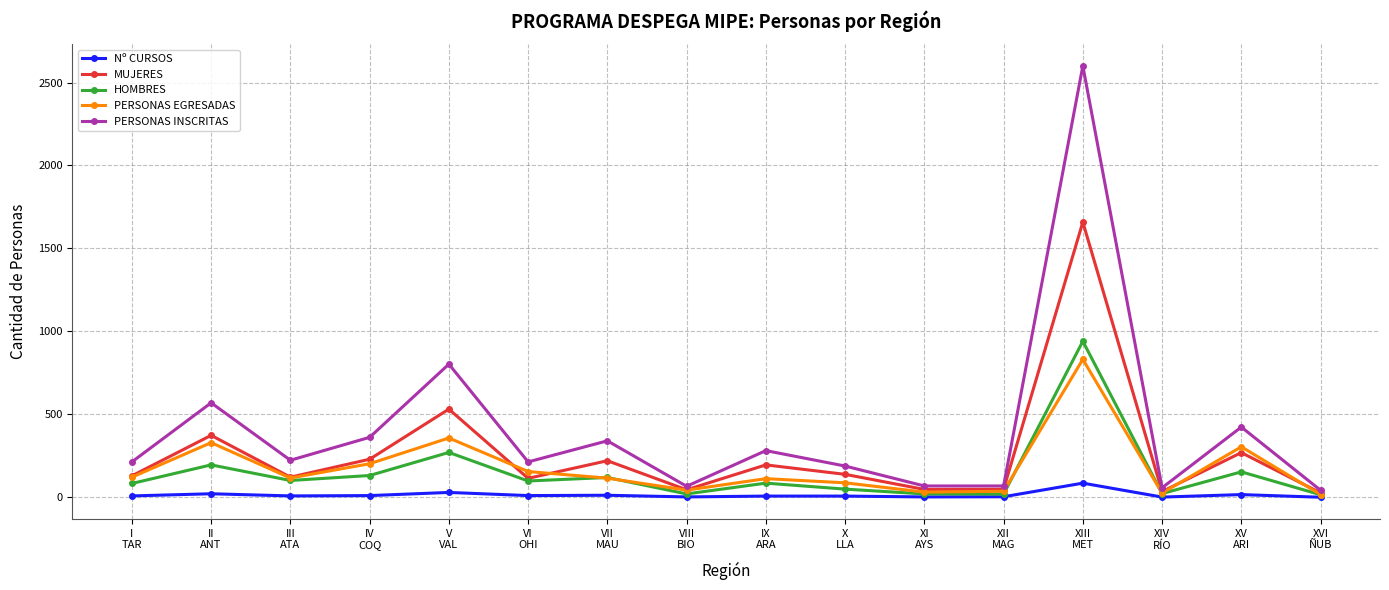

True or false: PERSONAS INSCRITAS and PERSONAS EGRESADAS intersect in this chart.

False